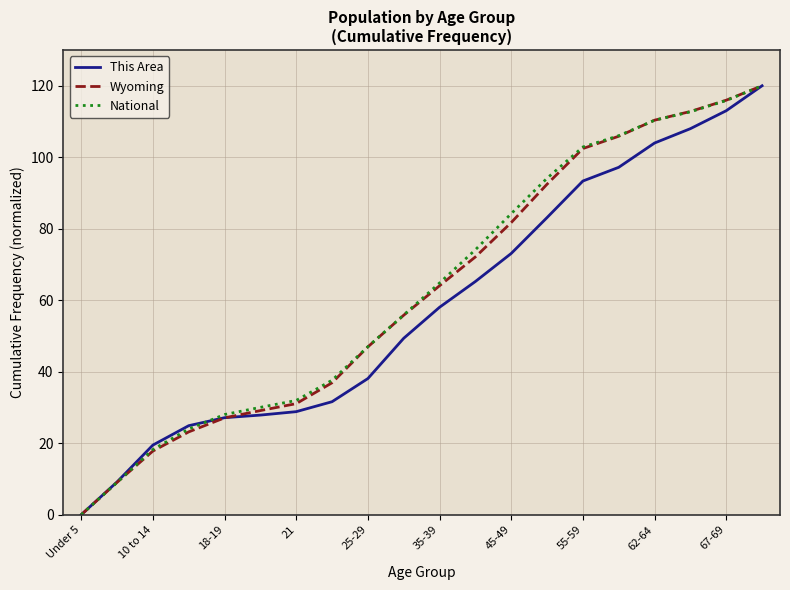

What is the difference between the maximum and minimum values in the This Area series?

120.0